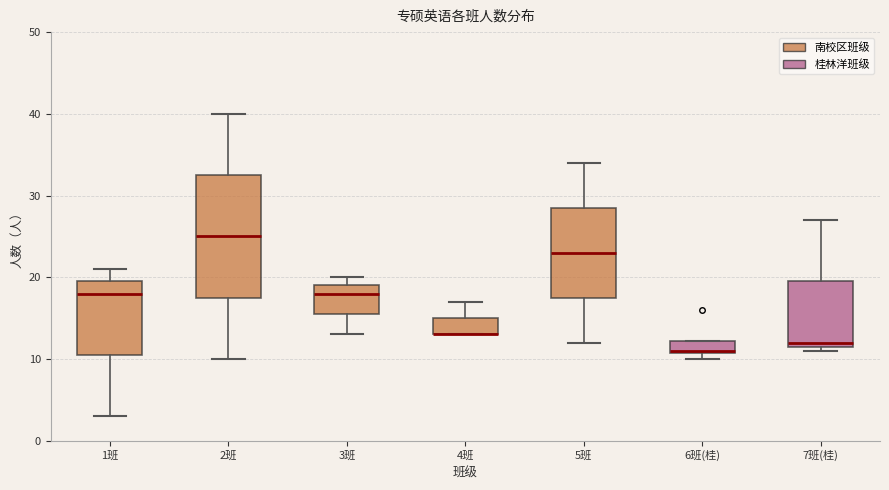

Reading left to right, read every box against the y-axis: the position of its median line, the range the box covers, and the ends of its whiskers. The values are not printed on the chart, so give them approximately, as read against the axis.

1班: median 18, box 11 to 20, whiskers 3 to 21
2班: median 25, box 18 to 33, whiskers 10 to 40
3班: median 18, box 16 to 19, whiskers 13 to 20
4班: median 13 (drawn on the box's lower edge), box 13 to 15, whiskers 13 to 17
5班: median 23, box 18 to 29, whiskers 12 to 34
6班(桂): median 11, box 11 to 12, whiskers 10 to 12
7班(桂): median 12 (just above the box's lower edge), box 12 to 20, whiskers 11 to 27